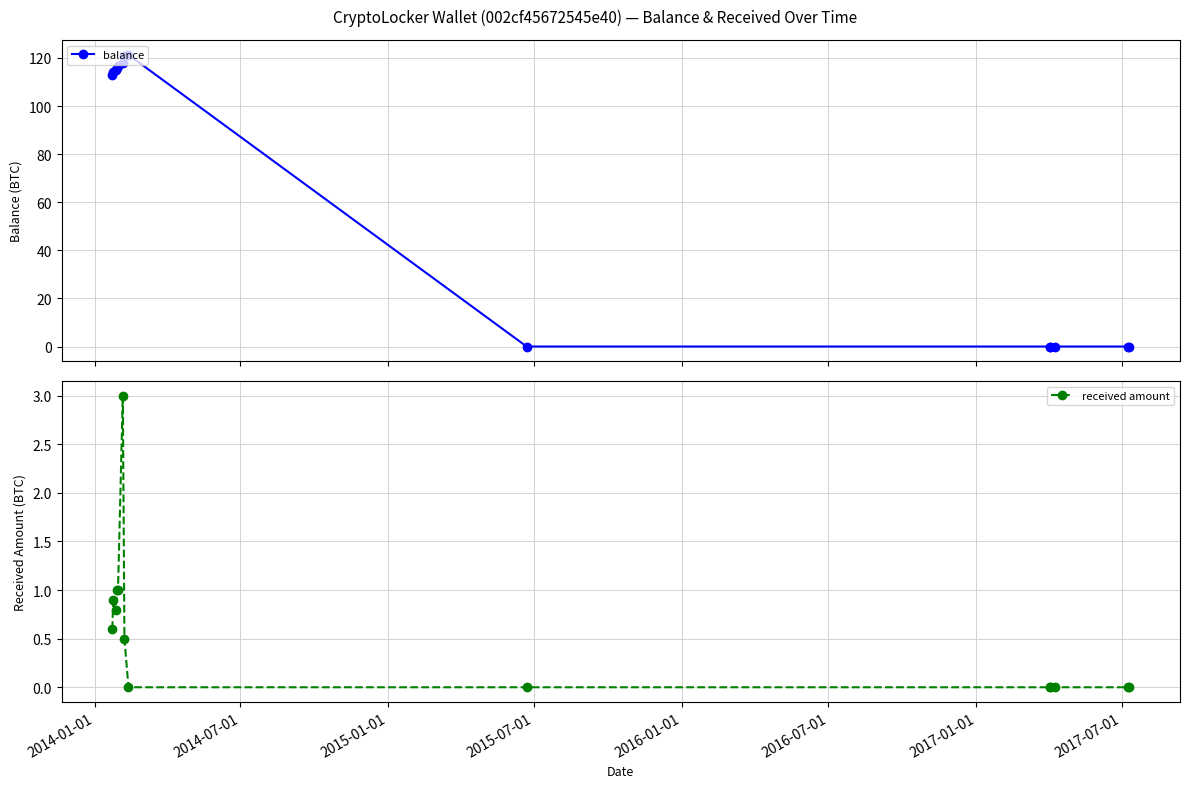

What is the difference between the maximum and second lowest values in the received amount series?

3.0